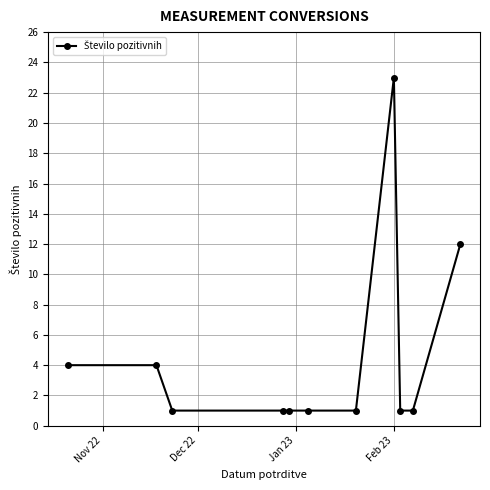

What is the value of the 7th point from the left?

1